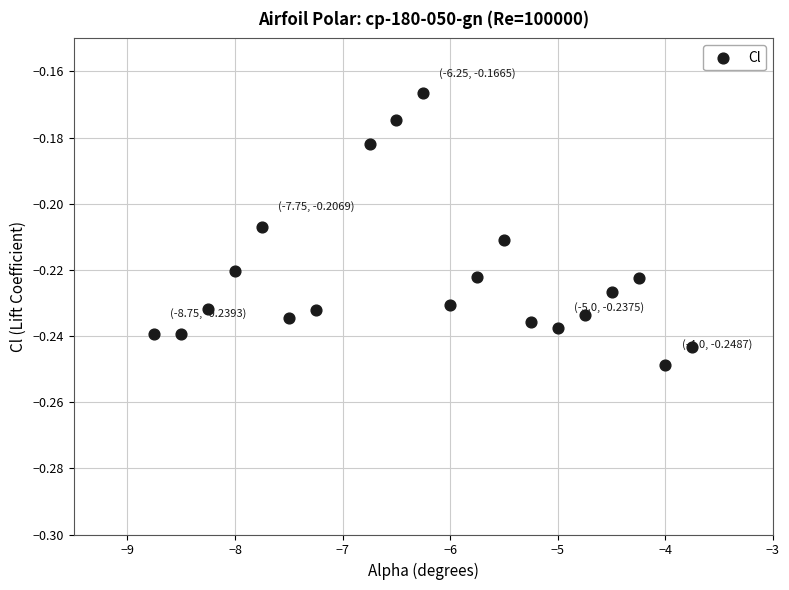

What is the range of X values (max minus min)?

5.0